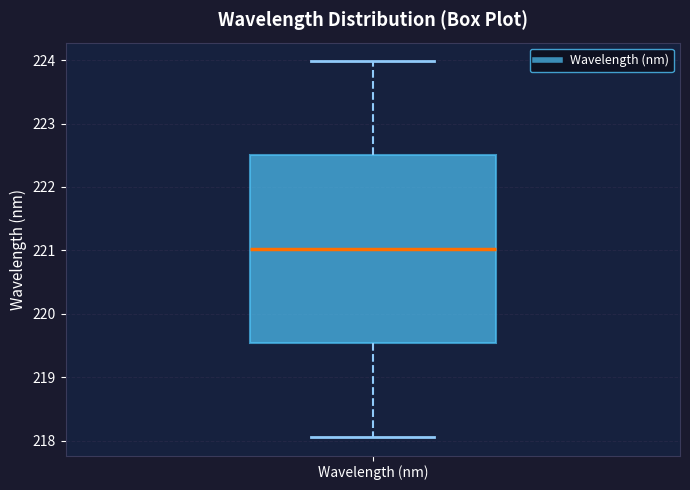

Transcribe this box plot: give where the median line is, the range the box spans, and where the two whiskers end, as read against the y-axis. The values are not printed on the chart, so give them approximately, as read against the axis.

median 221.0, box 219.5 to 222.5, whiskers 218.1 to 224.0